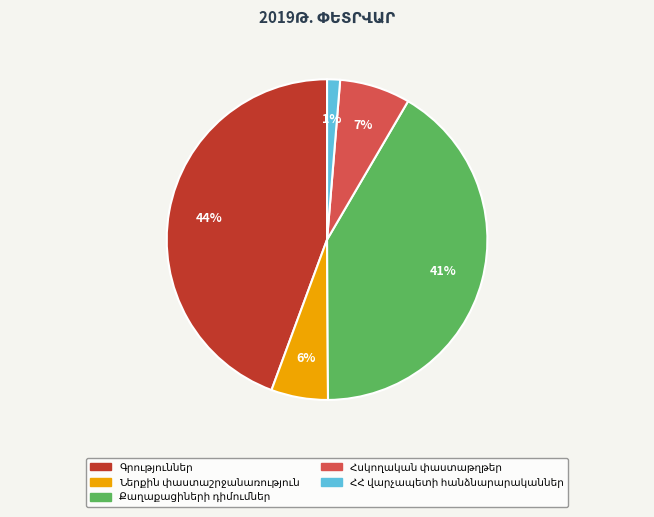

To the nearest percent, what is the average slice percentage?

20%